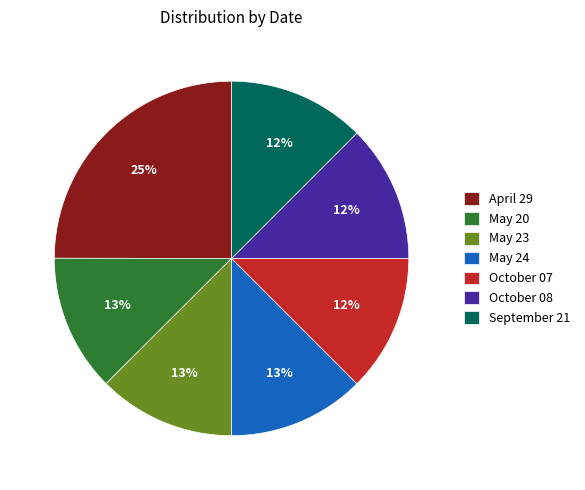

Does October 07 account for over 50% of the chart?

No